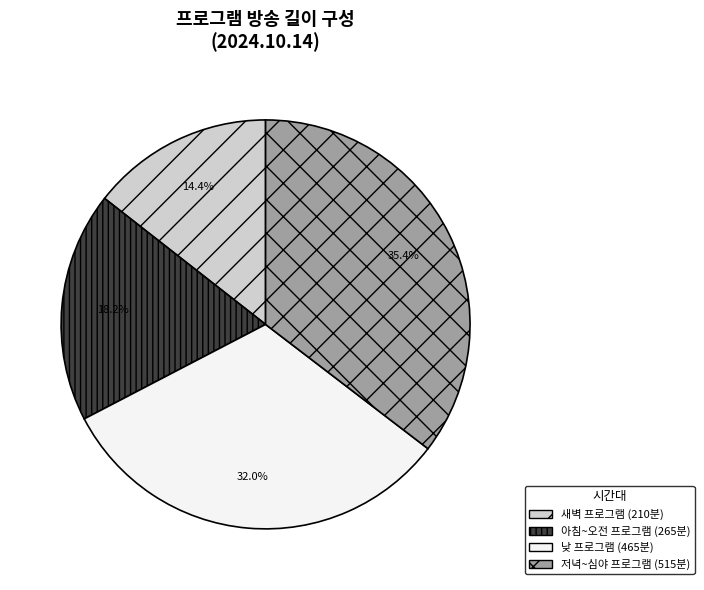

Does any single category account for the majority?

No